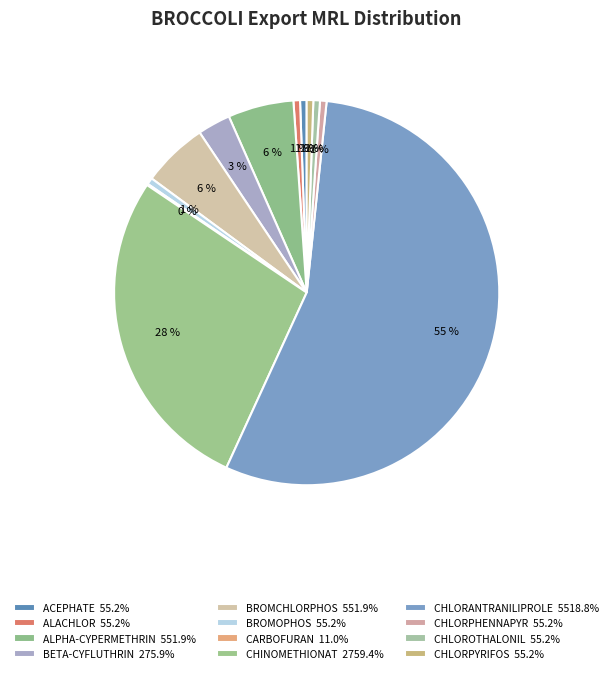

Which category has the smallest portion of the pie?

CARBOFURAN